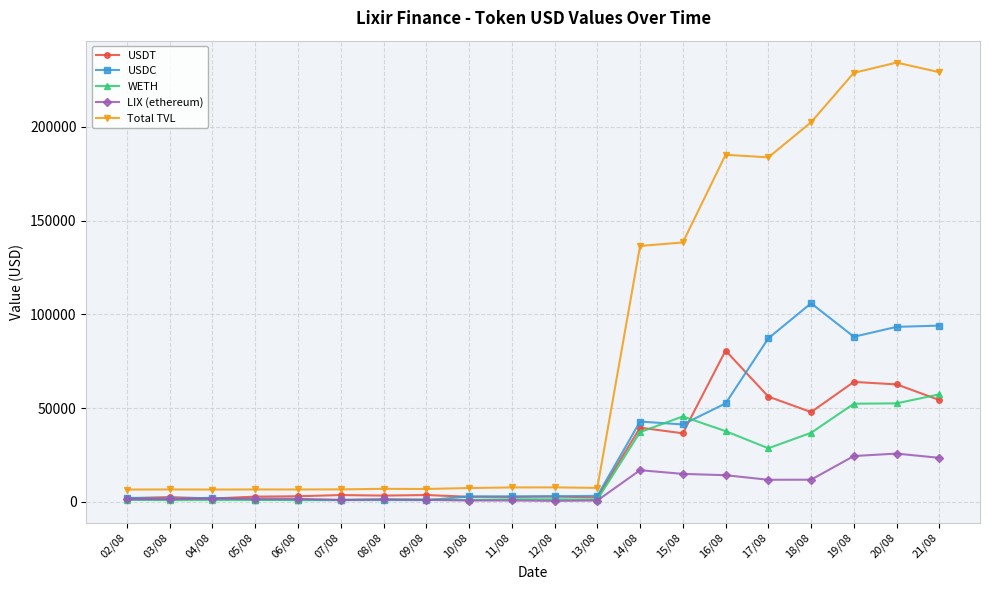

What is the maximum value shown in the chart?

234284.9